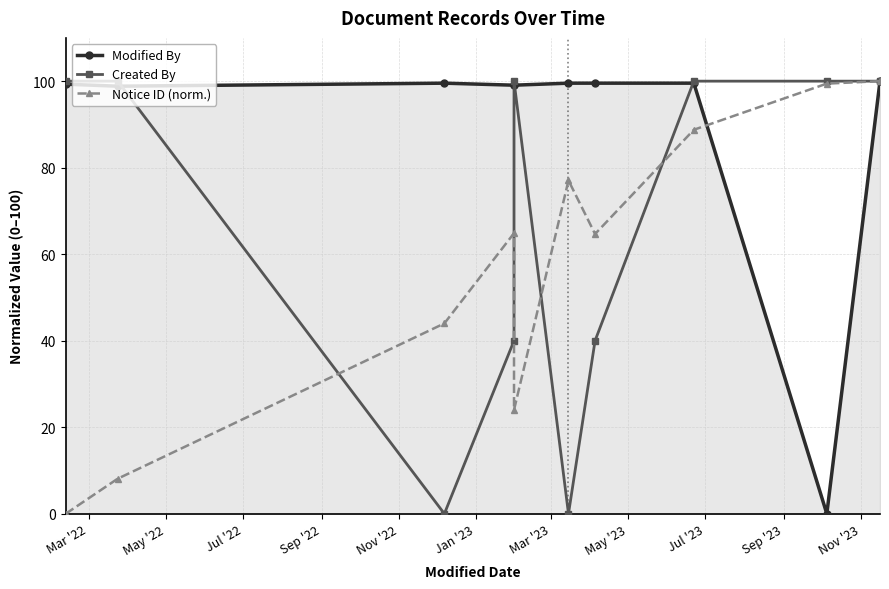

At which category does Modified By reach its first local peak?

Jul '22